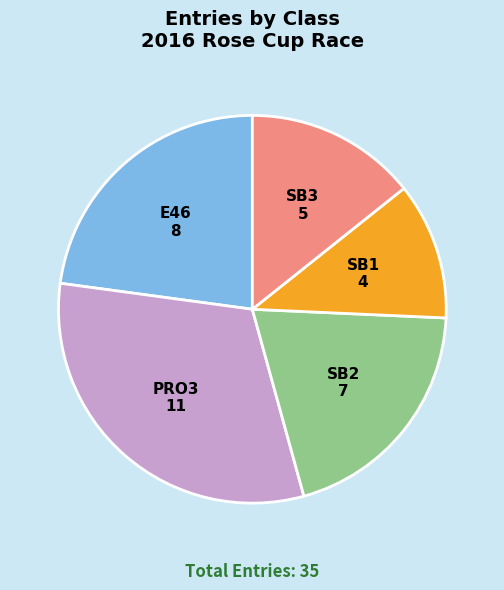

Is there any slice that represents more than half of the pie?

No